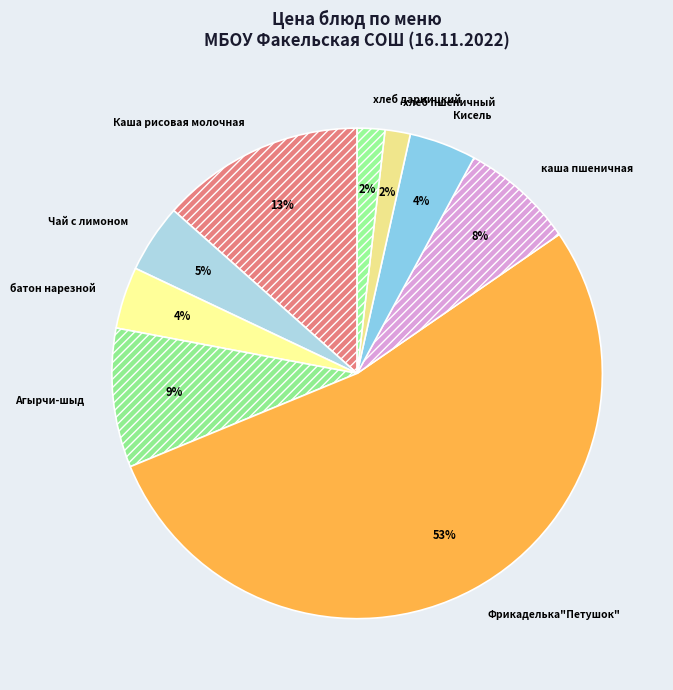

Approximately how many times larger is the value at хлеб пшеничный compared to Агырчи-шыд?

0.2